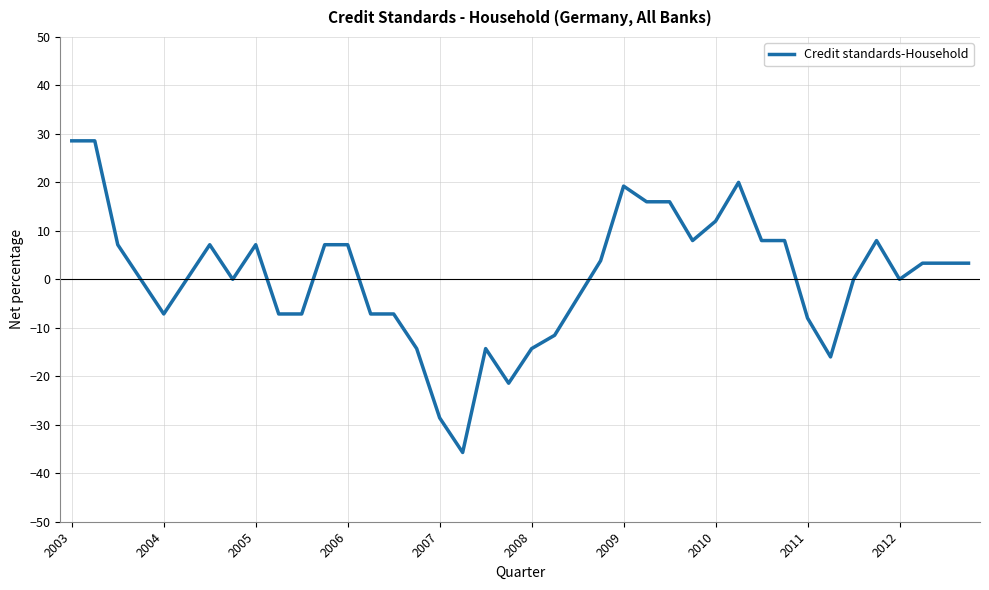

What is the maximum value shown in the chart?

28.6